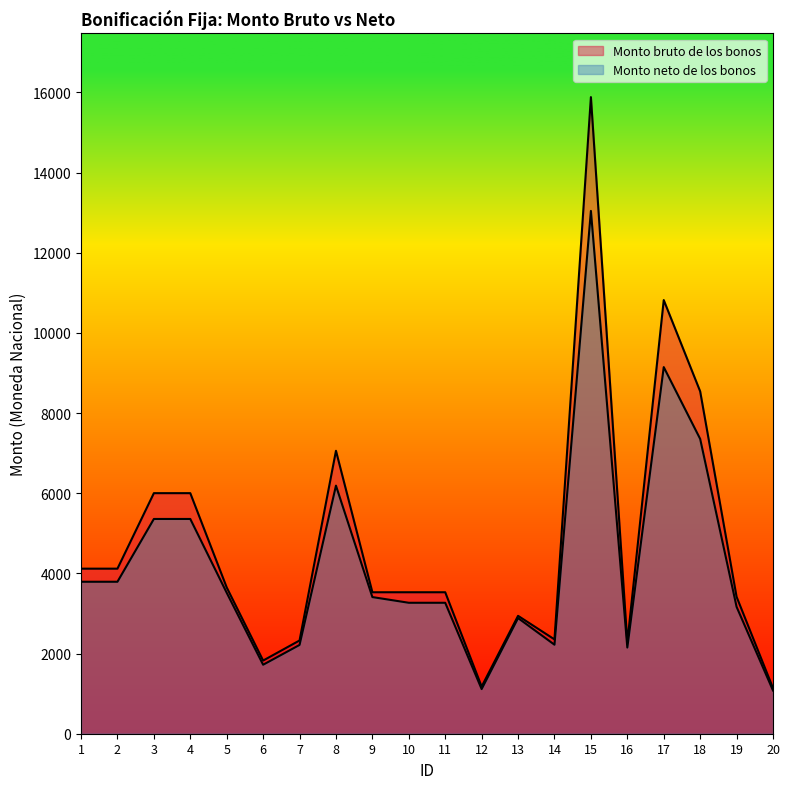

Which category has the lowest value in the Monto bruto de los bonos series?

20